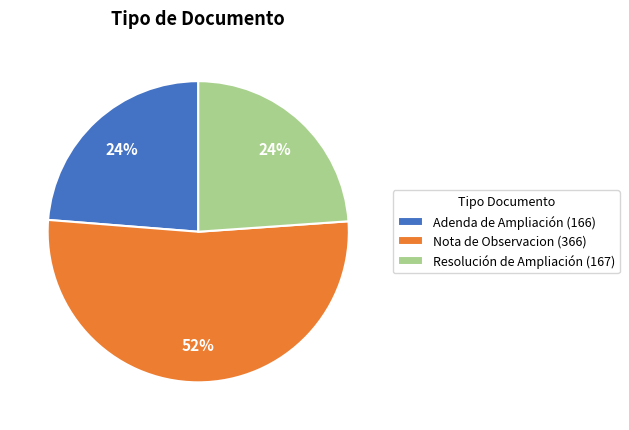

The Resolución de Ampliación slice represents 24% of the pie. True or false?

True